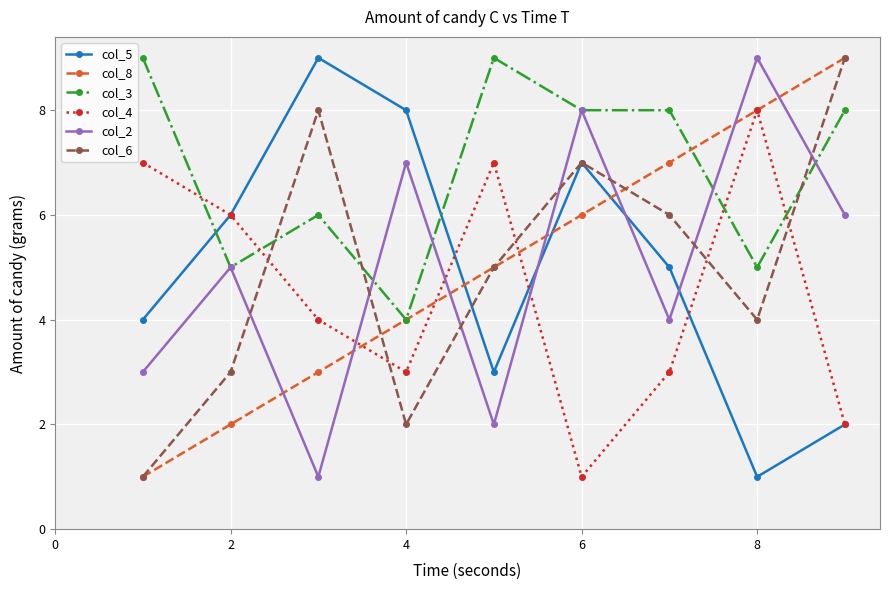

Which series has the largest total across all categories?

col_3